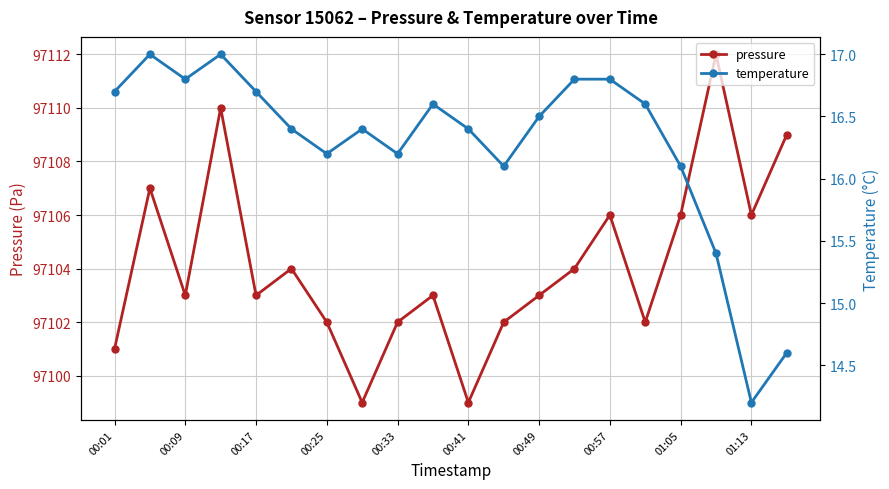

What is the value of the temperature point at the 10th from the left?

16.6